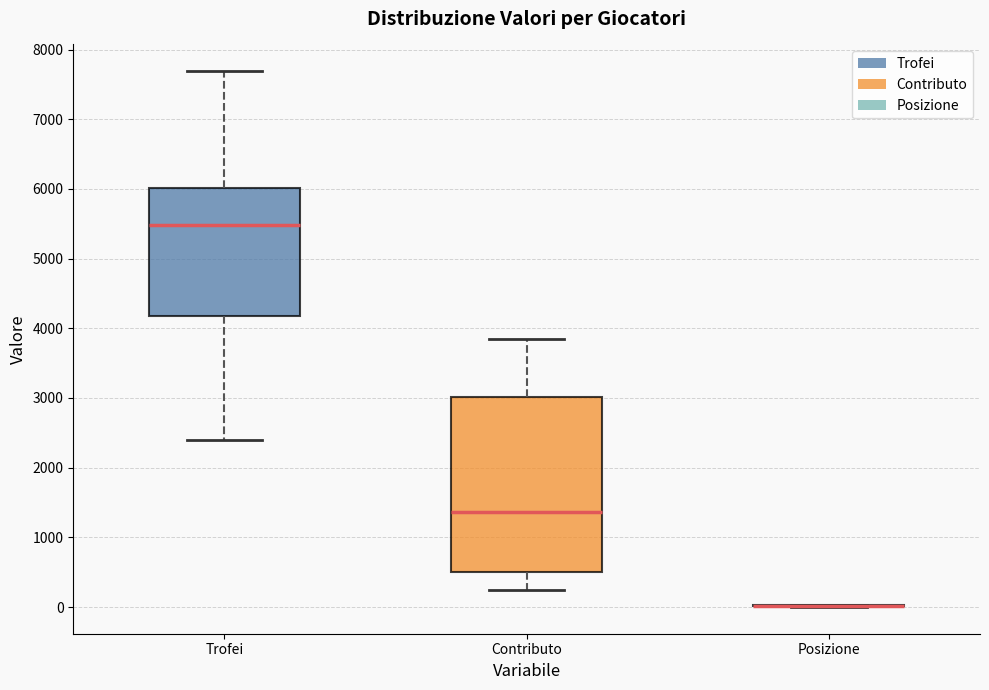

Reading left to right, read every box against the y-axis: the position of its median line, the range the box covers, and the ends of its whiskers. The values are not printed on the chart, so give them approximately, as read against the axis.

Trofei: median 5500, box 4200 to 6000, whiskers 2400 to 7700
Contributo: median 1400, box 500 to 3000, whiskers 200 to 3800
Posizione: box collapsed to a line at 0, whiskers 0 to 0